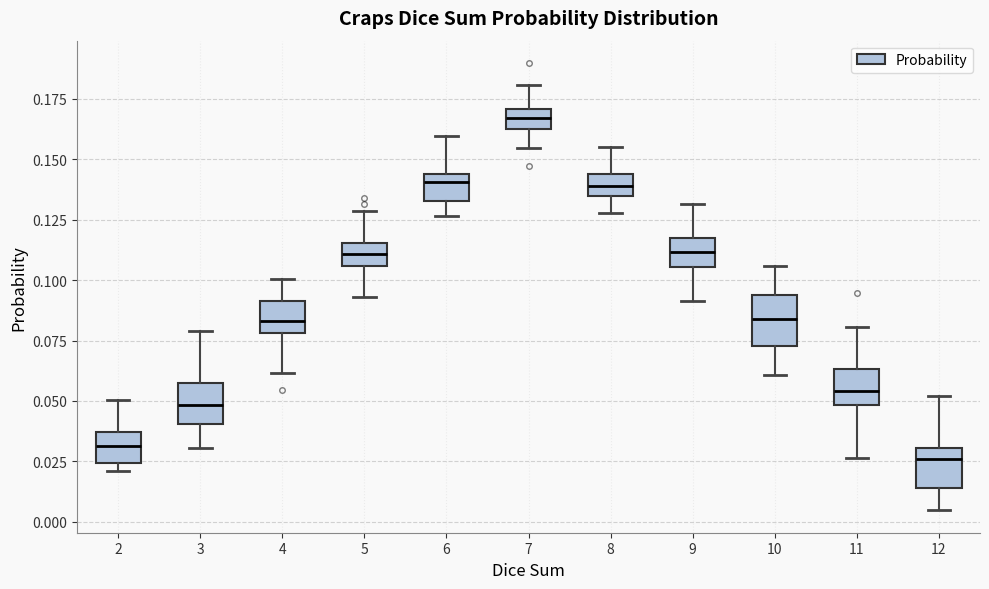

Where does the lower whisker of the box at x = 6 end on the y-axis? The values are not printed on the chart, so give them approximately, as read against the axis.

0.125